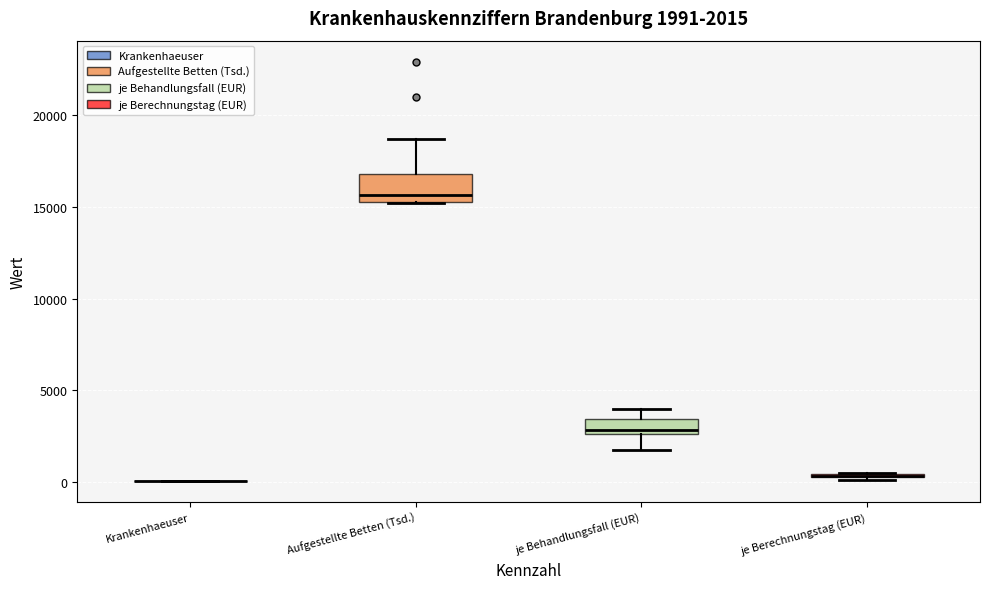

Which box is the tallest, from its lower edge to its upper edge?

Aufgestellte Betten (Tsd.)